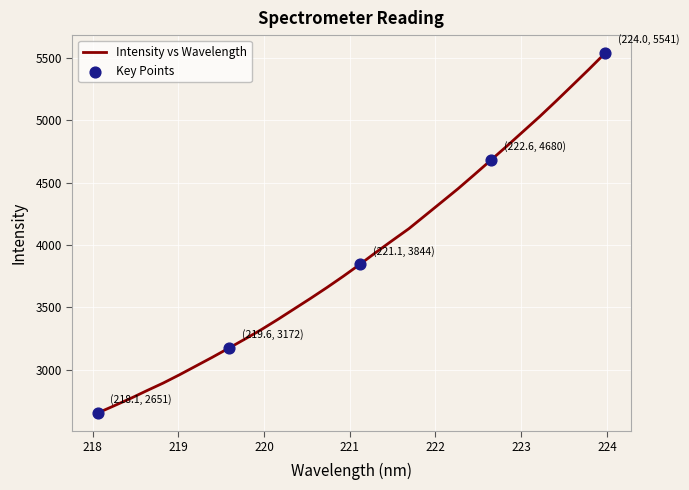

What is the minimum value shown in the chart?

2651.2